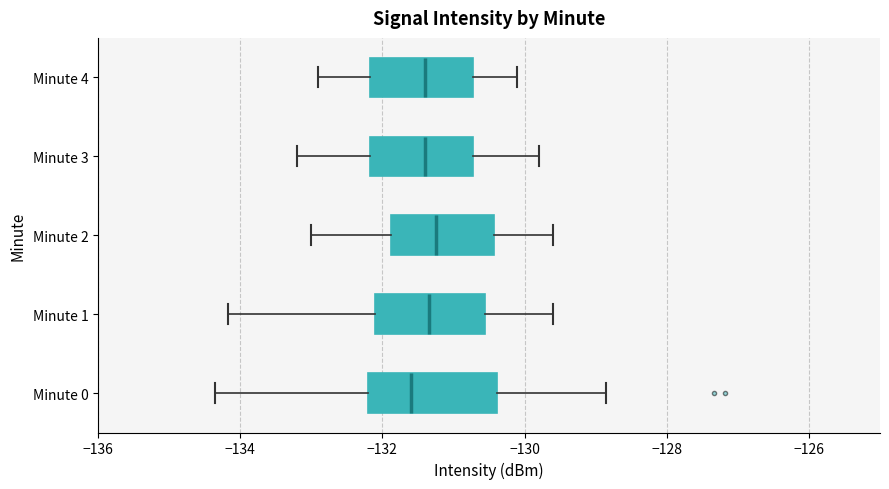

Which box is the widest, from its left edge to its right edge?

Minute 0